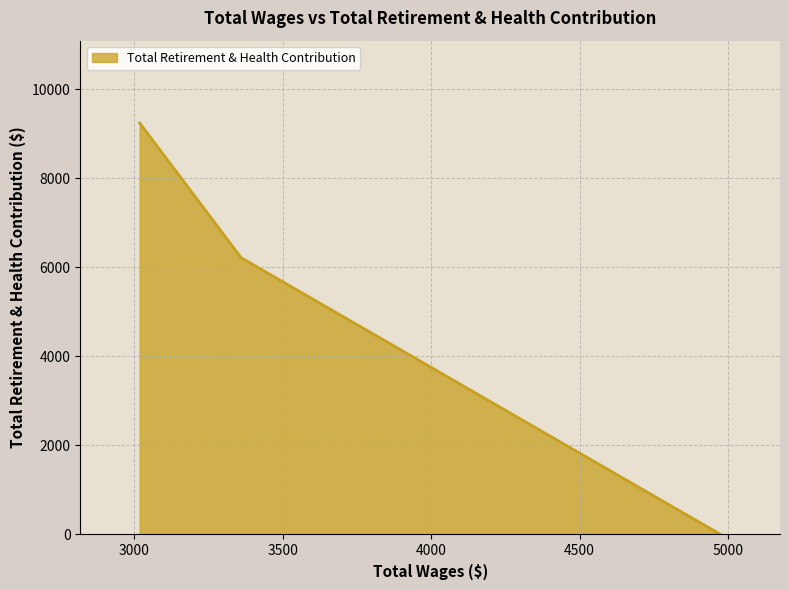

Rank the categories by value from lowest to highest.

4975.0, 4975.0, 4975.0, 3360.0, 3018.0